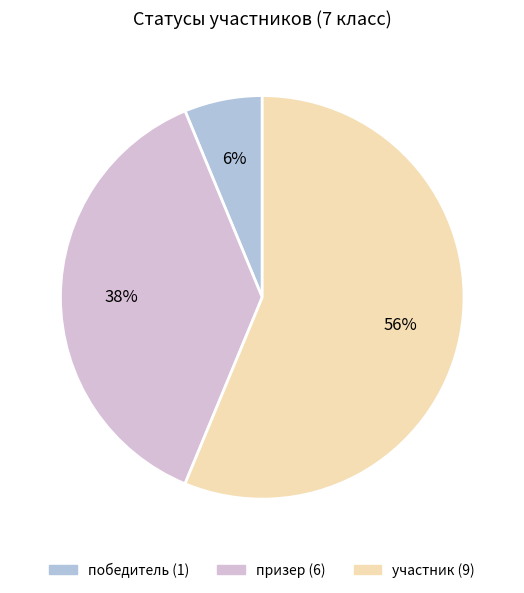

True or false: победитель accounts for 6% of the total.

True